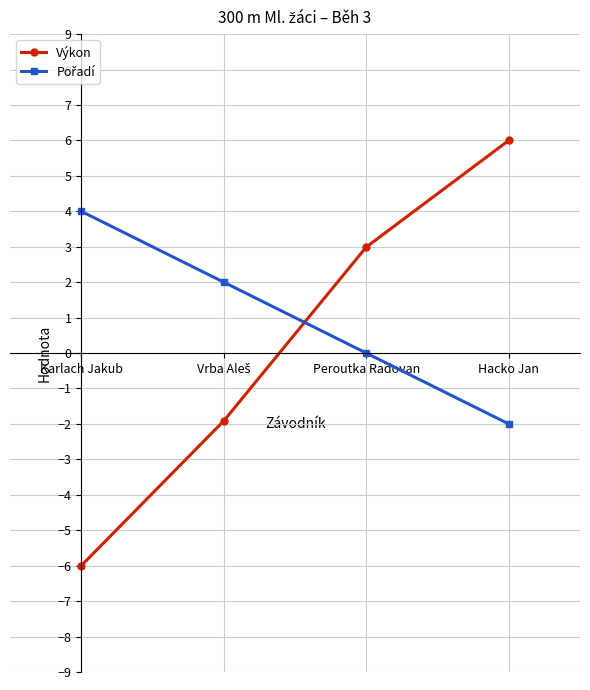

Which series has the widest spread of values?

Výkon